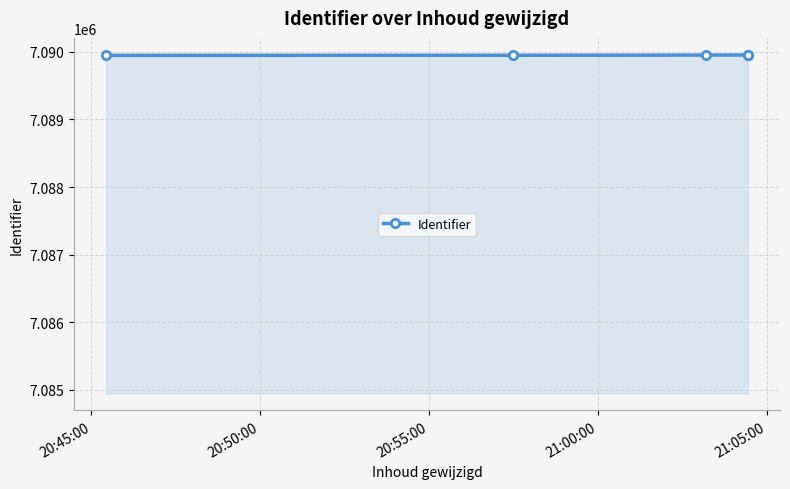

What is the difference between the values at 20:50:00 and 20:45:00?

1